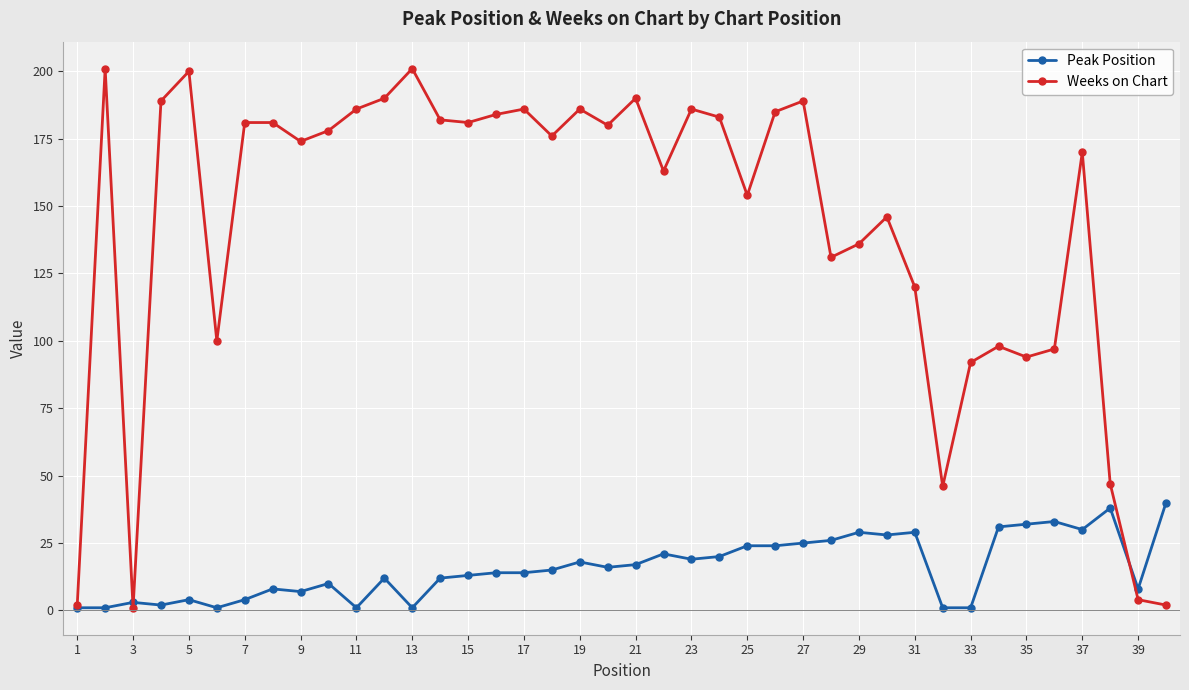

Which series has the widest spread of values?

Weeks on Chart